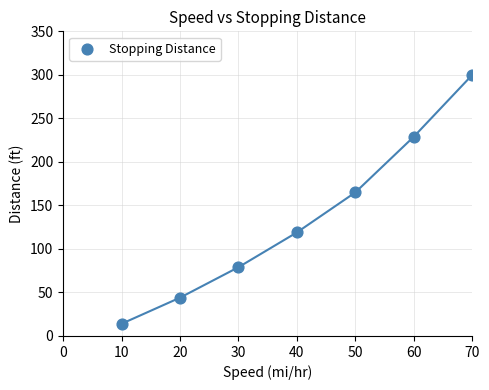

What Y value in the scatter plot is closest to 157?

165